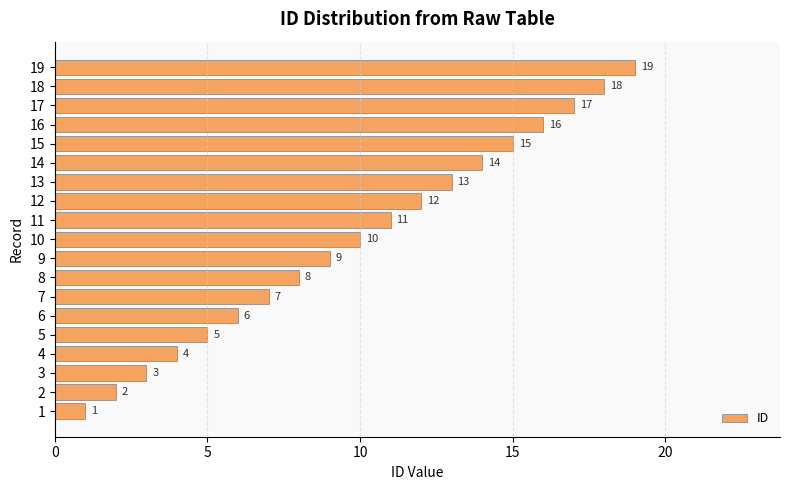

At which label is the value closest to 10?

10